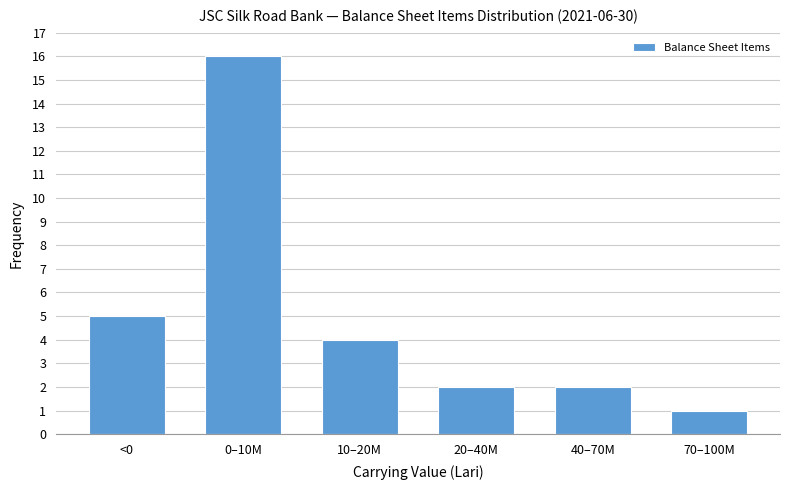

Reading right to left, what are all the values shown in this chart?

1	2	2	4	16	5